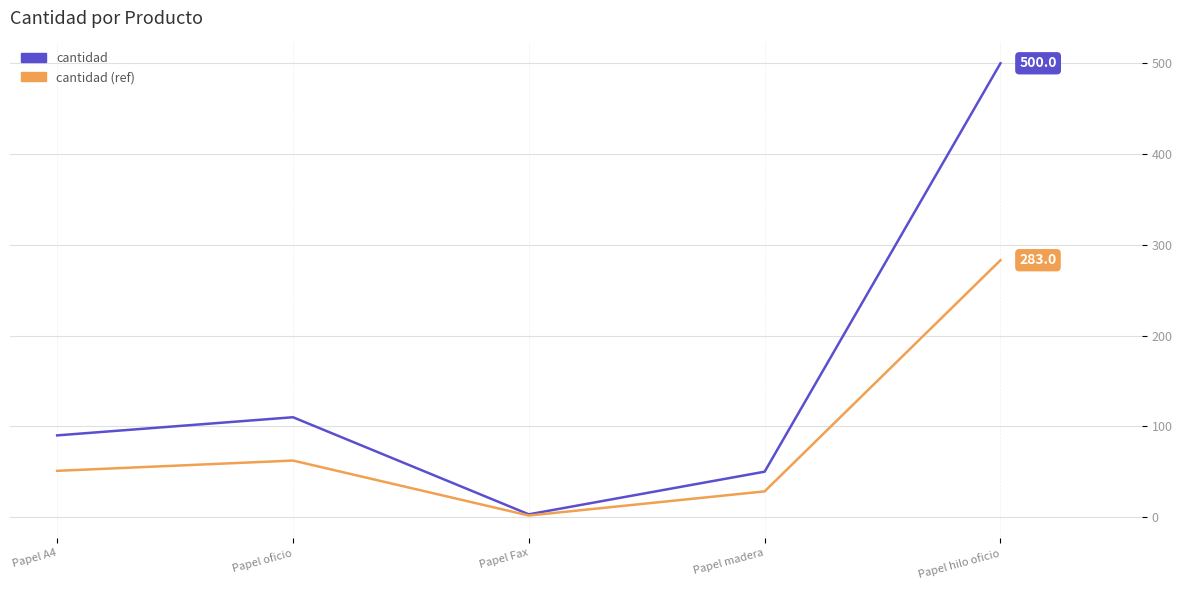

Which series changed the most between Papel A4 and Papel madera?

cantidad